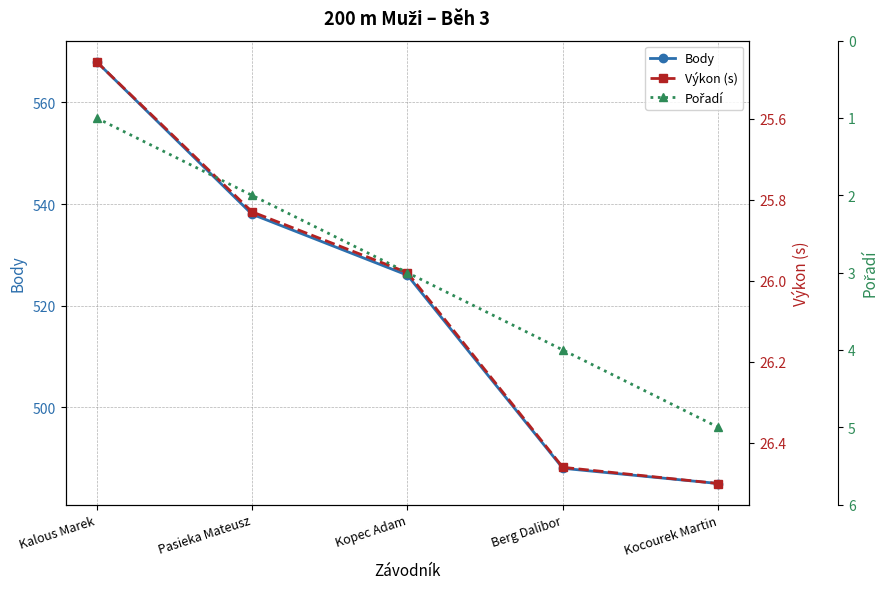

Does the chart display data point markers on the line(s)?

Yes